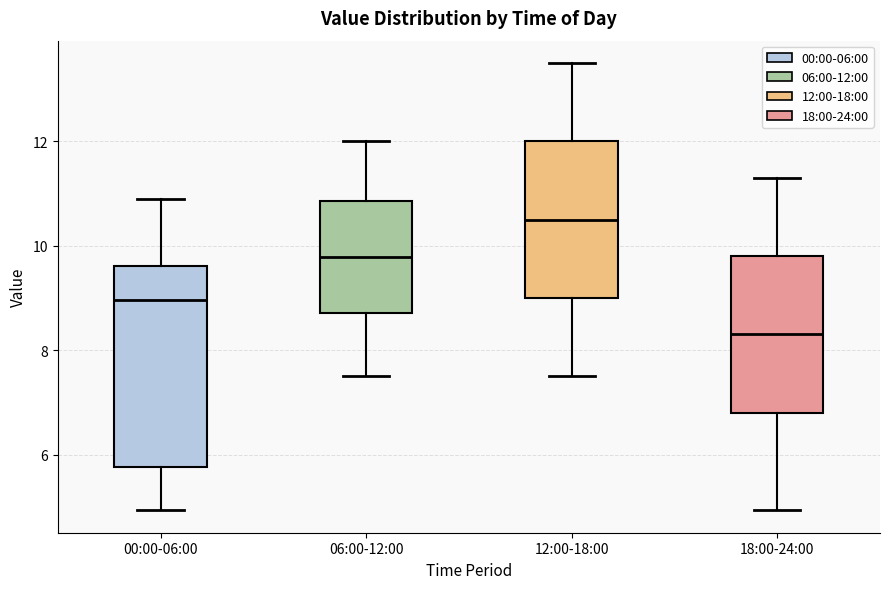

Which box's median line is the highest?

12:00-18:00